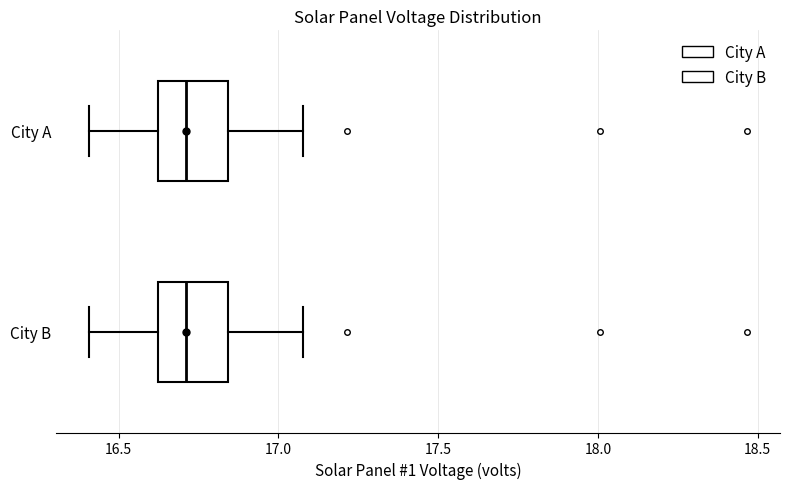

Reading bottom to top, transcribe this box plot: for each box, give where its median line is, the range the box spans, and where its two whiskers end, as read against the x-axis. The values are not printed on the chart, so give them approximately, as read against the axis.

City B: median 16.70, box 16.60 to 16.85, whiskers 16.40 to 17.10
City A: median 16.70, box 16.60 to 16.85, whiskers 16.40 to 17.10